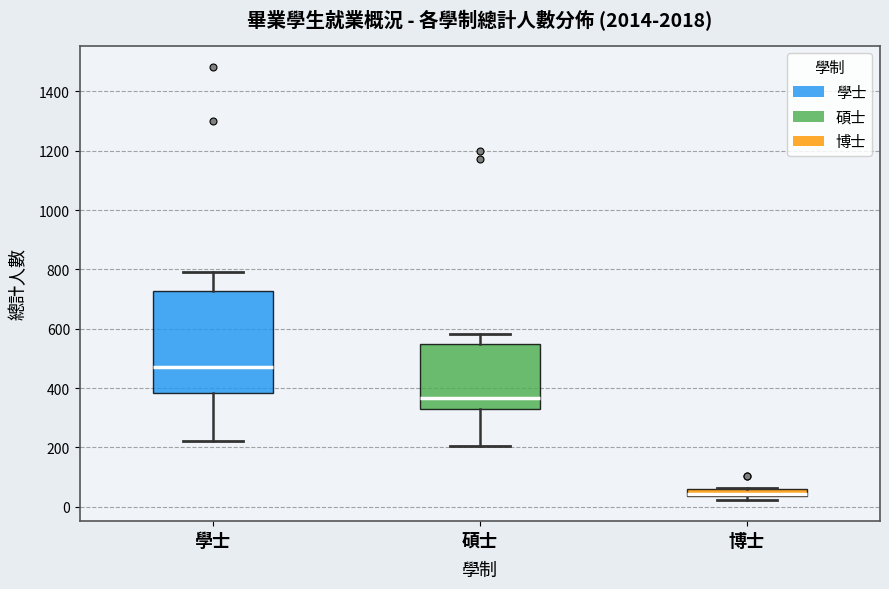

Where is the upper edge of the box for 學士 on the y-axis? The values are not printed on the chart, so give them approximately, as read against the axis.

720